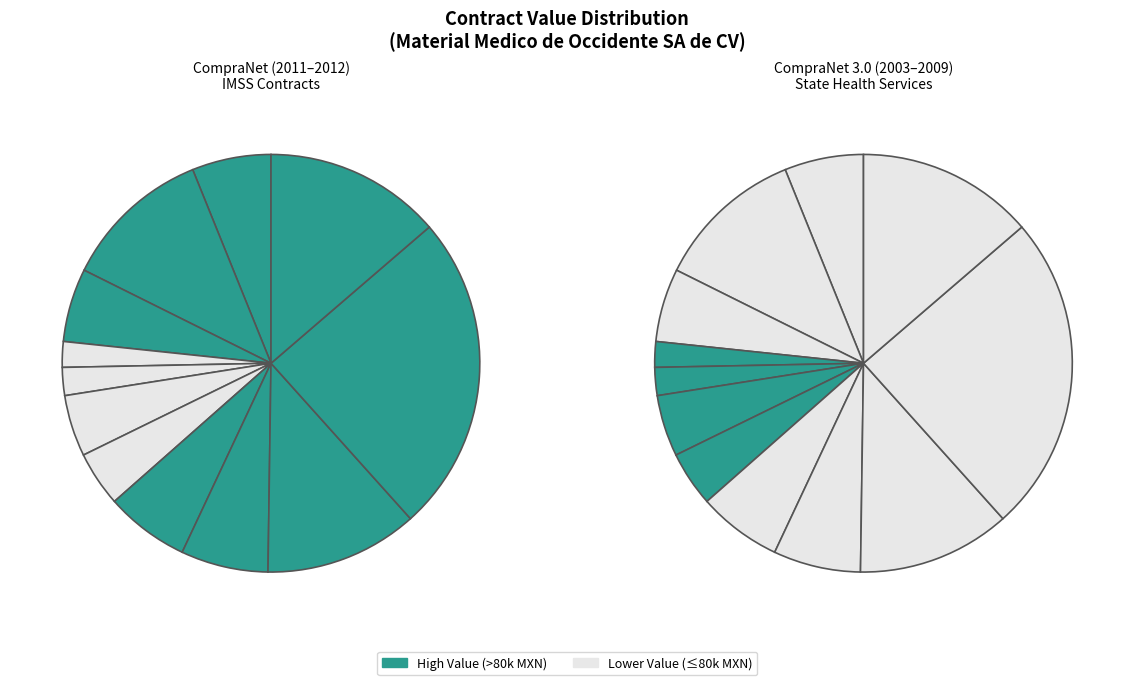

Is there a majority slice in this chart?

No